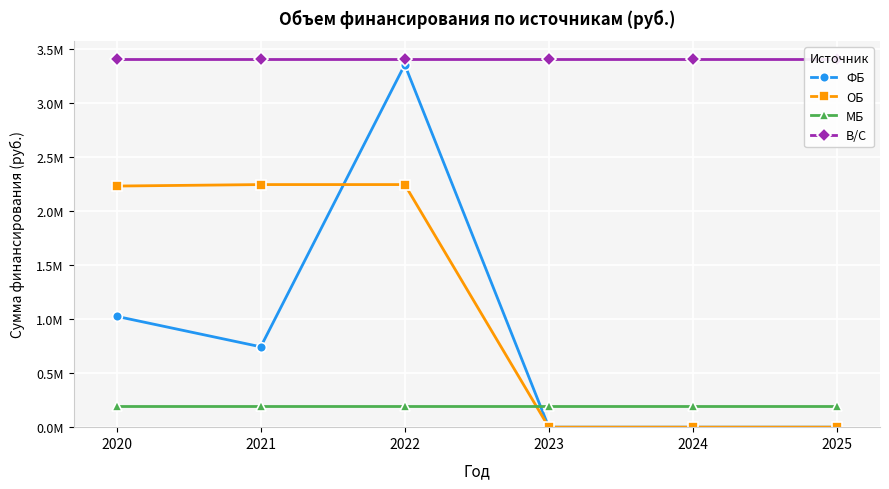

True or false: В/С has more than 1 interior local peaks.

False